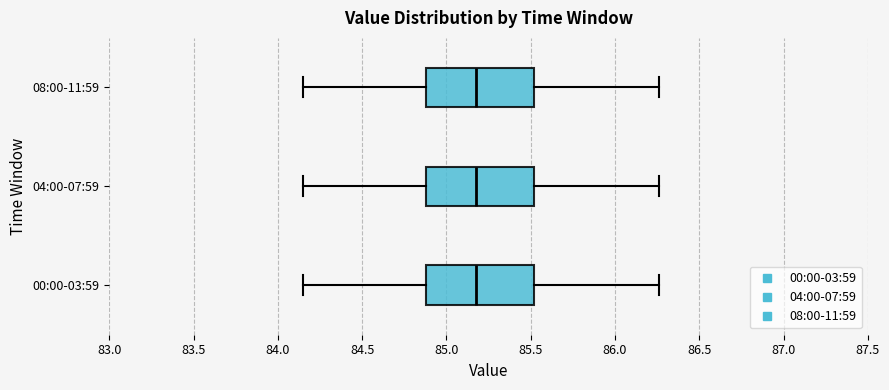

Reading bottom to top, transcribe this box plot: for each box, give where its median line is, the range the box spans, and where its two whiskers end, as read against the x-axis. The values are not printed on the chart, so give them approximately, as read against the axis.

00:00-03:59: median 85.20, box 84.90 to 85.50, whiskers 84.15 to 86.25
04:00-07:59: median 85.20, box 84.90 to 85.50, whiskers 84.15 to 86.25
08:00-11:59: median 85.20, box 84.90 to 85.50, whiskers 84.15 to 86.25